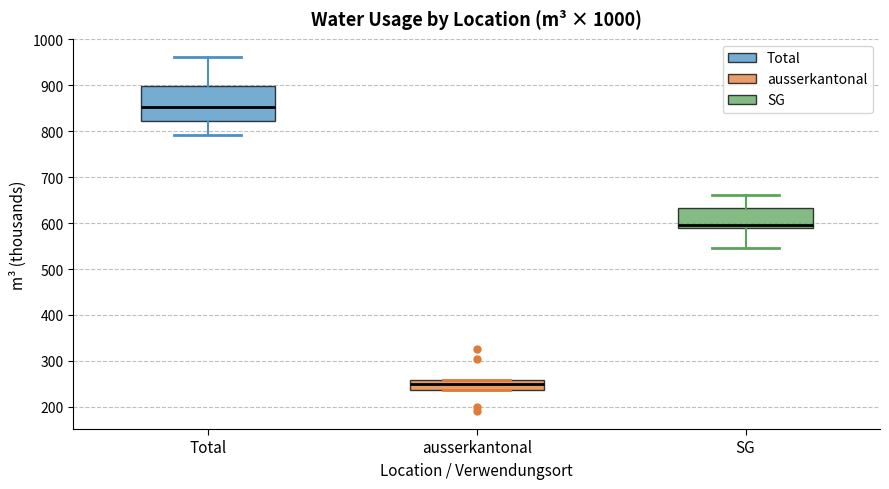

Which box has the highest median line?

Total